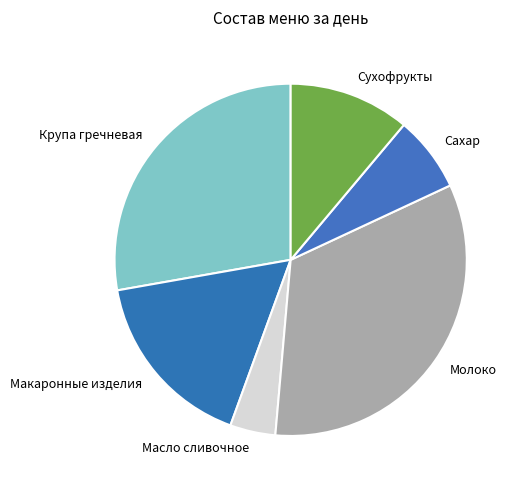

Is the sum of Масло сливочное and Сухофрукты greater than half?

No